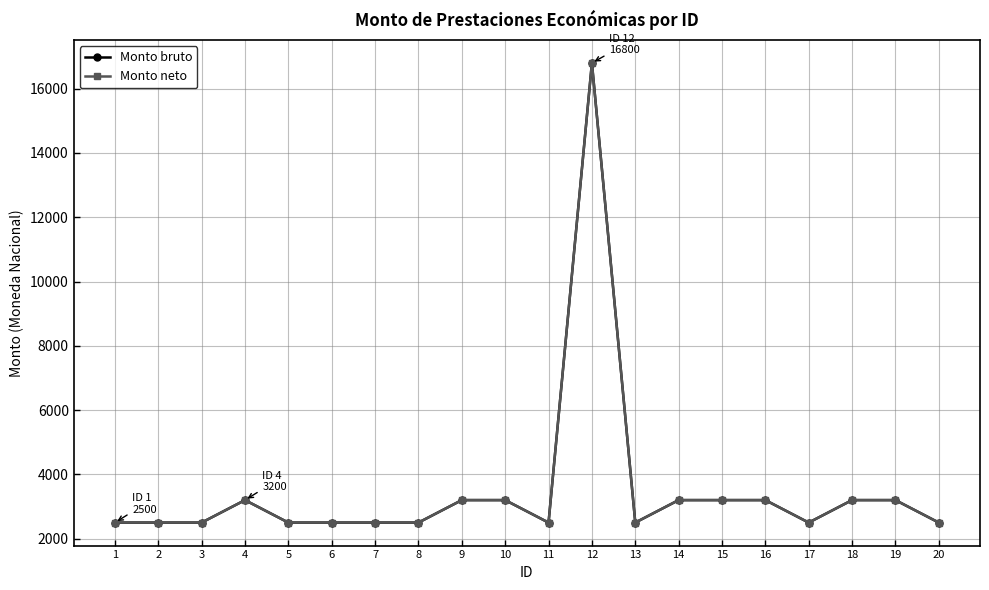

At which category does Monto neto reach its first local valley?

11